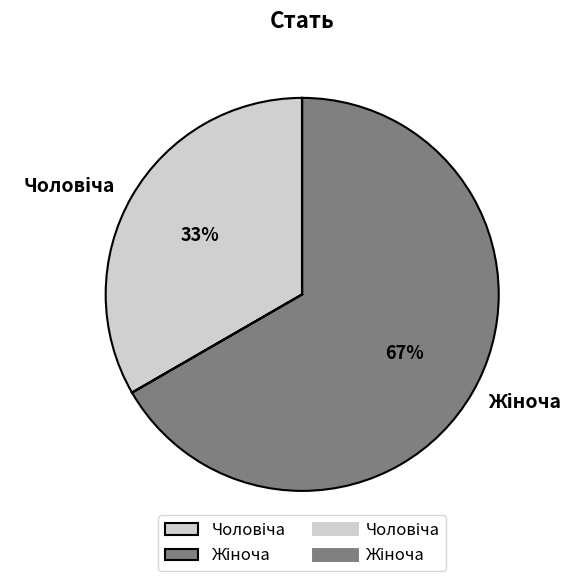

How many segments does this pie chart have?

2